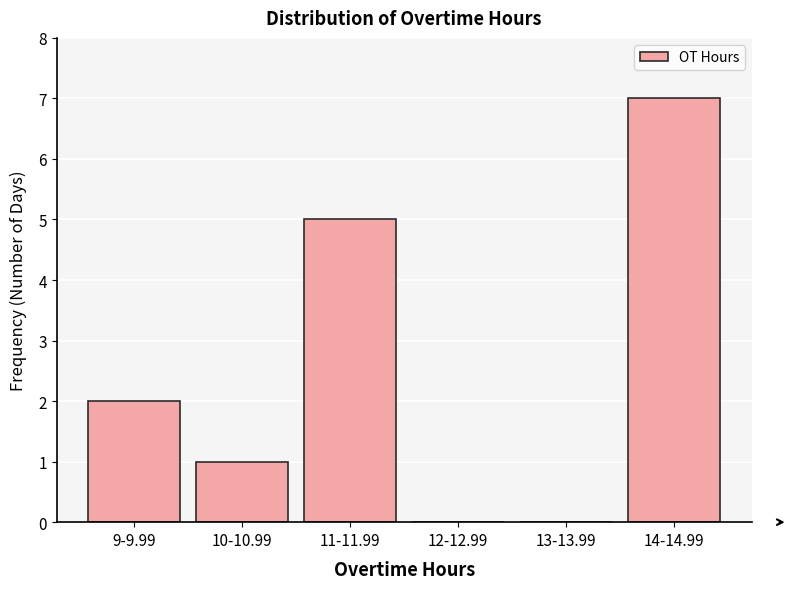

Reading left to right, transcribe all the data shown in this chart.

9-9.99=2	10-10.99=1	11-11.99=5	12-12.99=0	13-13.99=0	14-14.99=7